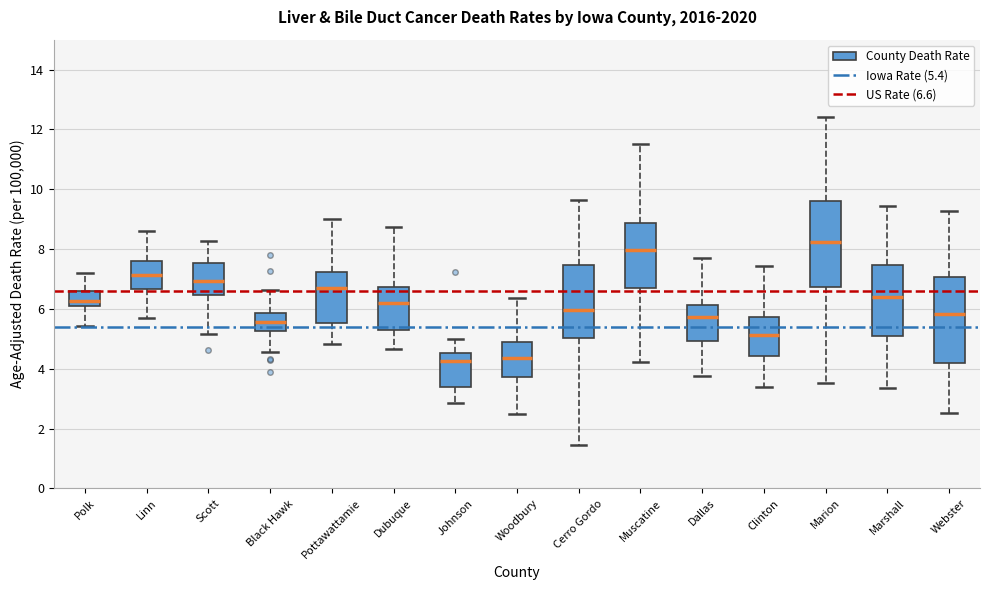

Reading left to right, transcribe this box plot: for each box, give where its median line is, the range the box spans, and where its two whiskers end, as read against the y-axis. The values are not printed on the chart, so give them approximately, as read against the axis.

Polk: median 6.2, box 6.0 to 6.6, whiskers 5.4 to 7.2
Linn: median 7.2, box 6.6 to 7.6, whiskers 5.8 to 8.6
Scott: median 7.0, box 6.4 to 7.6, whiskers 5.2 to 8.2
Black Hawk: median 5.6, box 5.2 to 5.8, whiskers 4.6 to 6.6
Pottawattamie: median 6.6, box 5.6 to 7.2, whiskers 4.8 to 9.0
Dubuque: median 6.2, box 5.2 to 6.8, whiskers 4.6 to 8.8
Johnson: median 4.2, box 3.4 to 4.6, whiskers 2.8 to 5.0
Woodbury: median 4.4, box 3.8 to 5.0, whiskers 2.4 to 6.4
Cerro Gordo: median 6.0, box 5.0 to 7.4, whiskers 1.4 to 9.6
Muscatine: median 8.0, box 6.6 to 8.8, whiskers 4.2 to 11.6
Dallas: median 5.8, box 5.0 to 6.2, whiskers 3.8 to 7.8
Clinton: median 5.2, box 4.4 to 5.8, whiskers 3.4 to 7.4
Marion: median 8.2, box 6.8 to 9.6, whiskers 3.6 to 12.4
Marshall: median 6.4, box 5.0 to 7.4, whiskers 3.4 to 9.4
Webster: median 5.8, box 4.2 to 7.0, whiskers 2.6 to 9.2